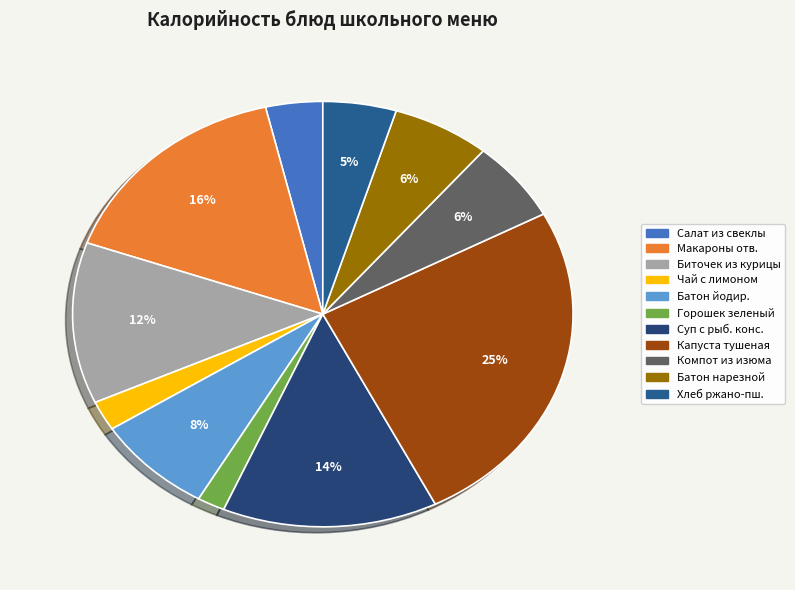

Which has a higher value, Биточек из курицы or Горошек зеленый?

Биточек из курицы